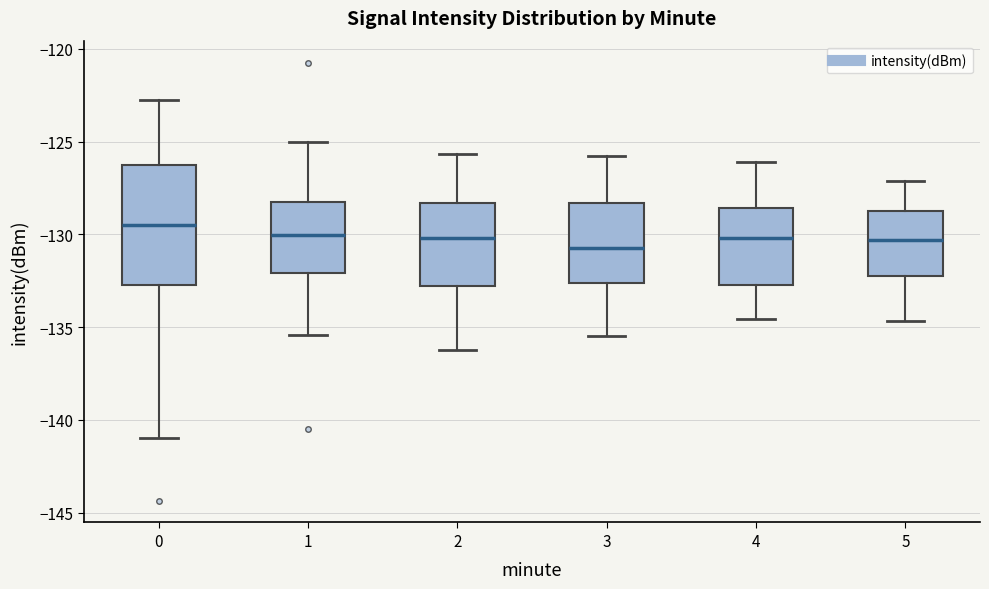

Reading left to right, read every box against the y-axis: the position of its median line, the range the box covers, and the ends of its whiskers. The values are not printed on the chart, so give them approximately, as read against the axis.

0: median -129.5, box -132.5 to -126.5, whiskers -141.0 to -122.5
1: median -130.0, box -132.0 to -128.5, whiskers -135.5 to -125.0
2: median -130.0, box -133.0 to -128.5, whiskers -136.0 to -125.5
3: median -130.5, box -132.5 to -128.5, whiskers -135.5 to -126.0
4: median -130.0, box -132.5 to -128.5, whiskers -134.5 to -126.0
5: median -130.5, box -132.5 to -128.5, whiskers -134.5 to -127.0